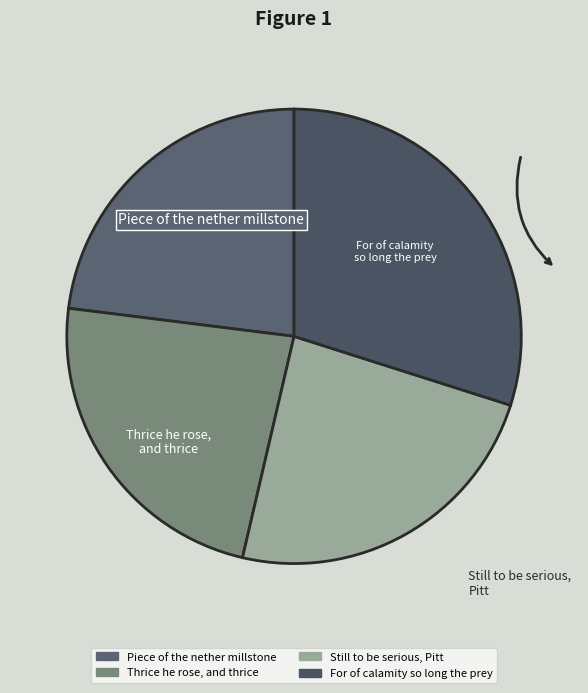

Count the number of slices in the pie.

4